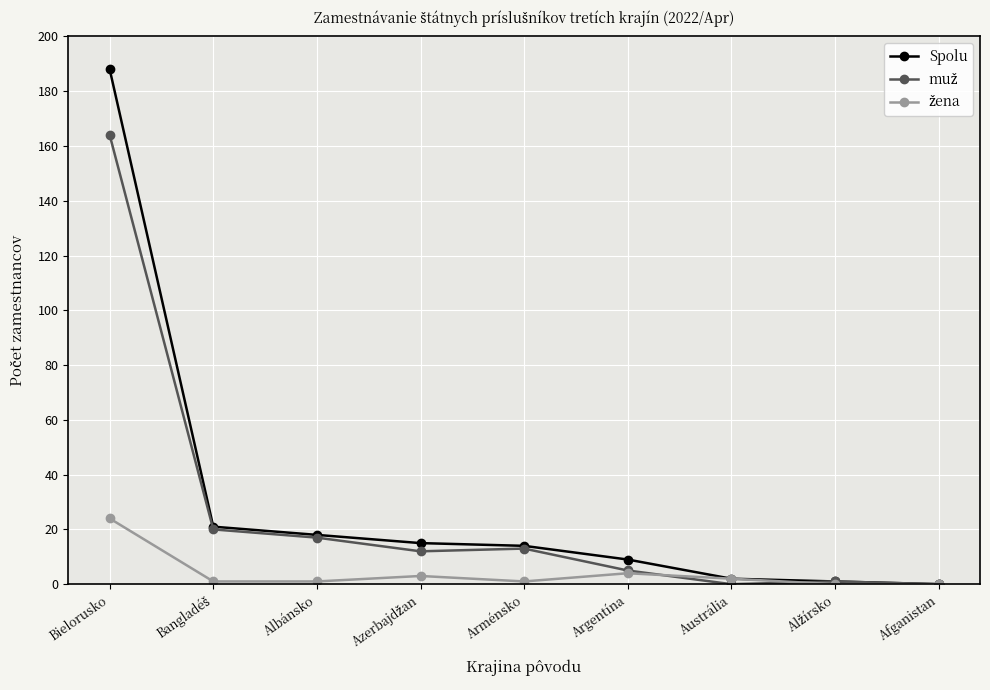

At which category is the sum across all series the highest?

Bielorusko